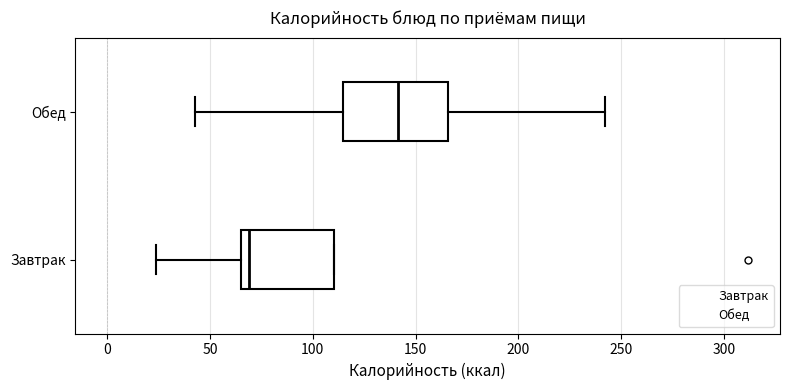

Where is the left edge of the box for Обед on the x-axis? The values are not printed on the chart, so give them approximately, as read against the axis.

115